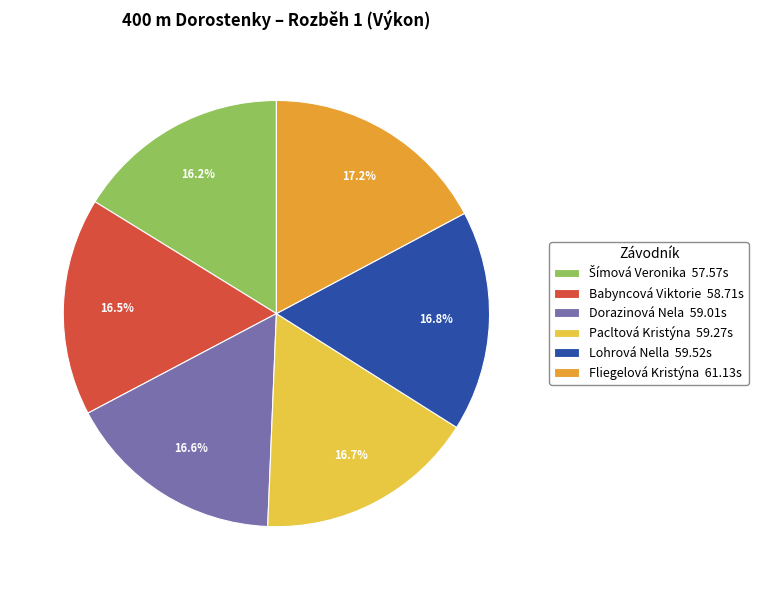

How many slices are in this pie chart?

6